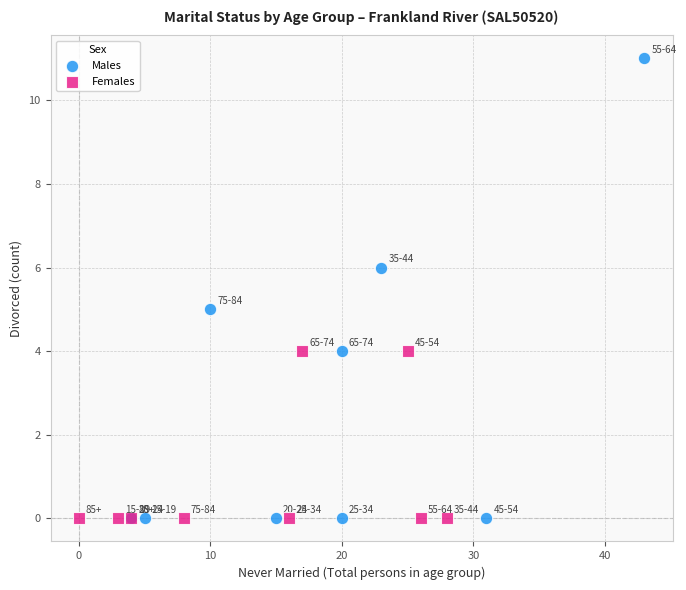

Which series has the widest spread of Y values?

Males